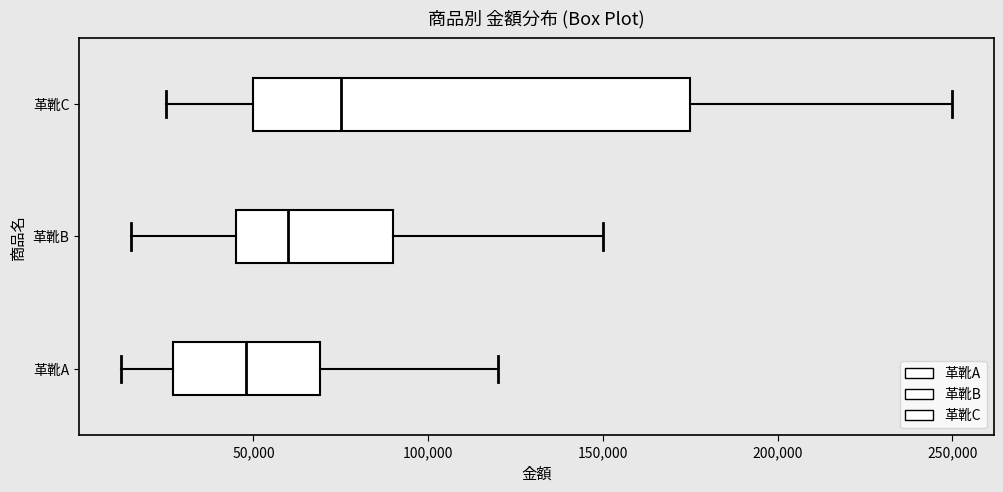

Which box's median line is the furthest to the left?

革靴A